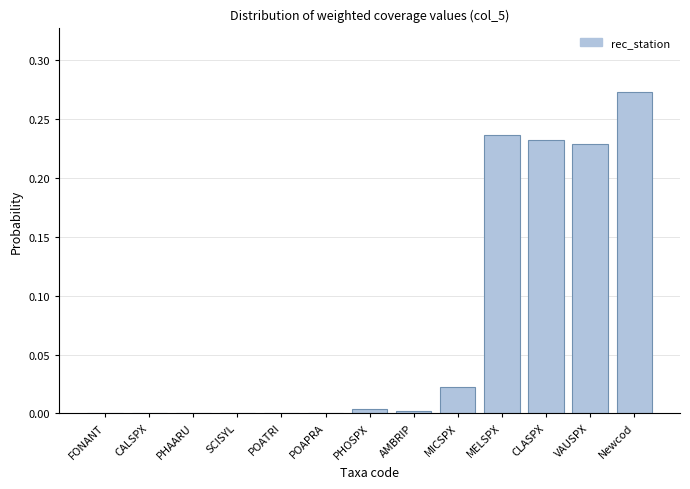

At which category does the chart reach its peak across all series?

Newcod